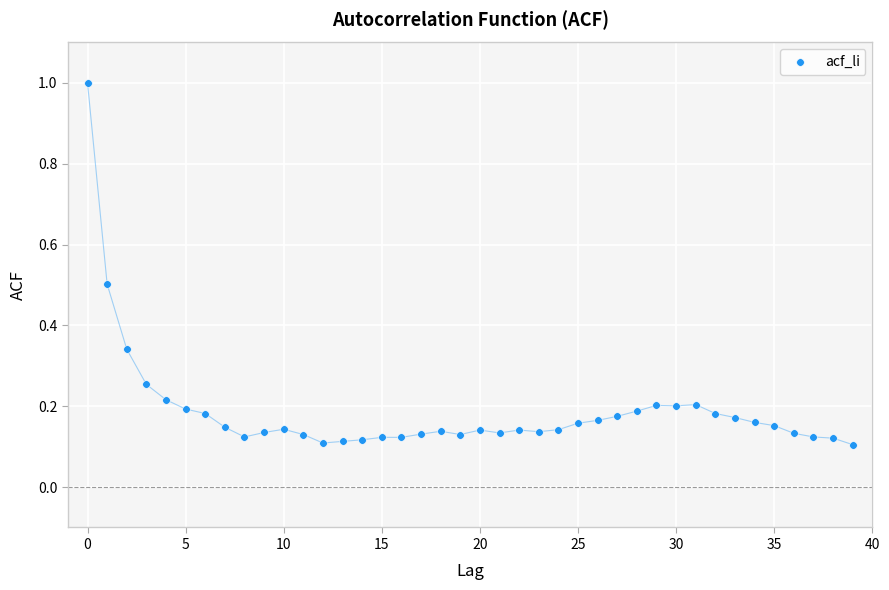

What is the range of Y values (max minus min)?

0.9